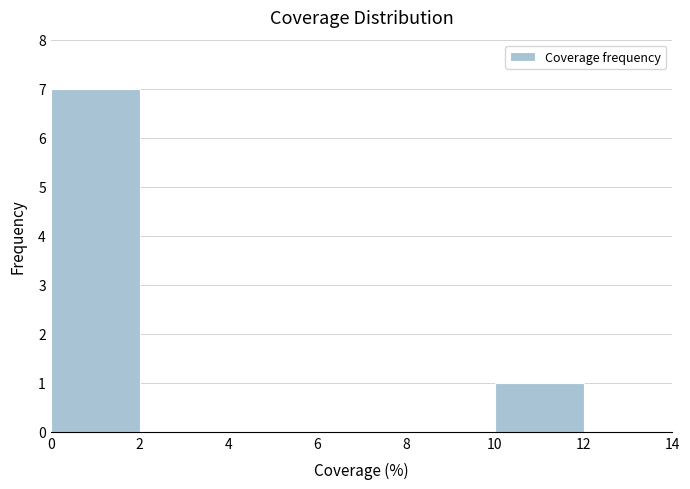

How tall is the bar that spans 0 to 2 on the x-axis? The values are not printed on the chart, so give them approximately, as read against the axis.

7